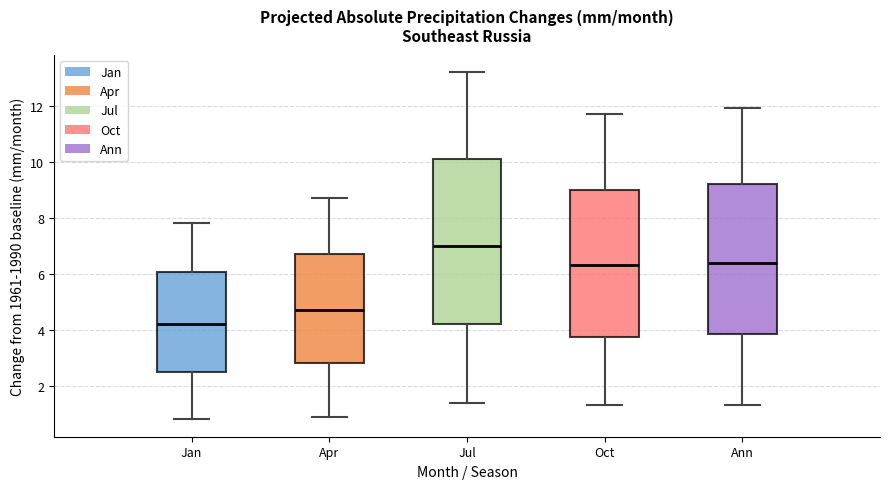

Reading left to right, read every box against the y-axis: the position of its median line, the range the box covers, and the ends of its whiskers. The values are not printed on the chart, so give them approximately, as read against the axis.

Jan: median 4.2, box 2.6 to 6.0, whiskers 0.8 to 7.8
Apr: median 4.8, box 2.8 to 6.8, whiskers 1.0 to 8.8
Jul: median 7.0, box 4.2 to 10.2, whiskers 1.4 to 13.2
Oct: median 6.4, box 3.8 to 9.0, whiskers 1.4 to 11.8
Ann: median 6.4, box 3.8 to 9.2, whiskers 1.4 to 12.0